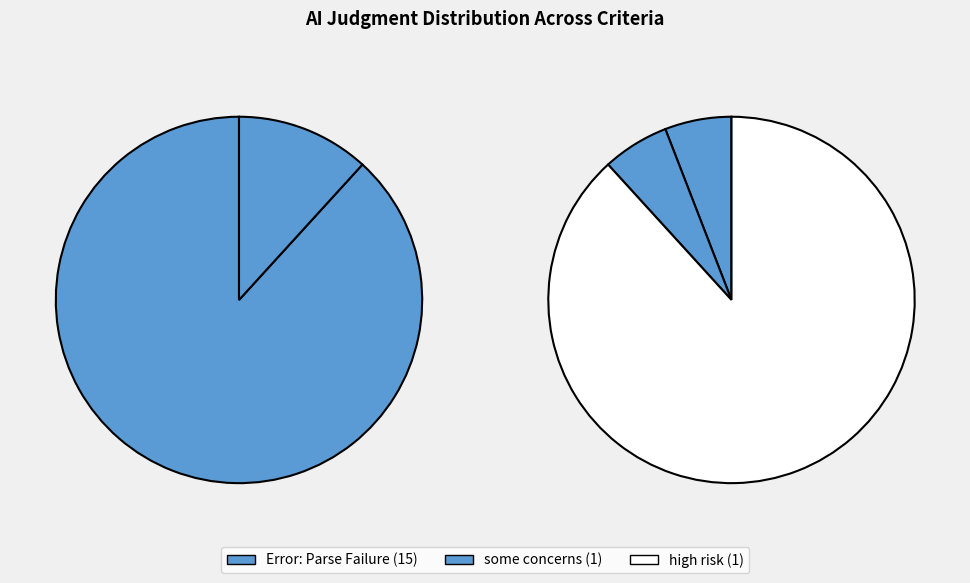

Is it true that high risk is 1% of the pie?

False